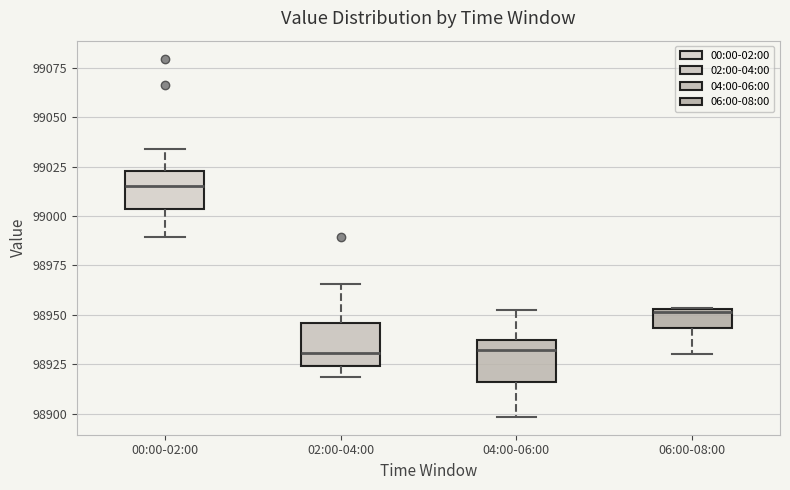

Where does the upper whisker of the box for 04:00-06:00 end on the y-axis? The values are not printed on the chart, so give them approximately, as read against the axis.

98955